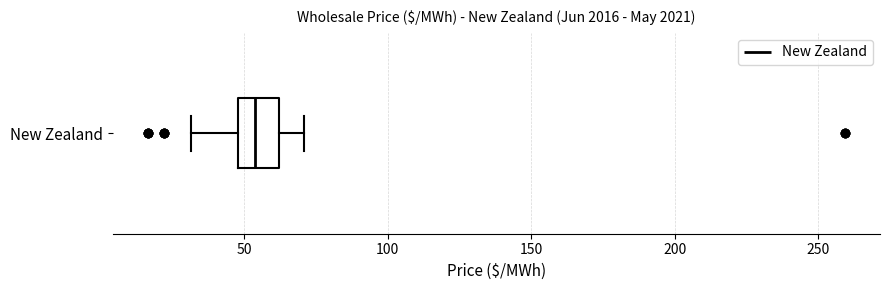

Transcribe this box plot: give where the median line is, the range the box spans, and where the two whiskers end, as read against the x-axis. The values are not printed on the chart, so give them approximately, as read against the axis.

median 55, box 50 to 60, whiskers 30 to 70